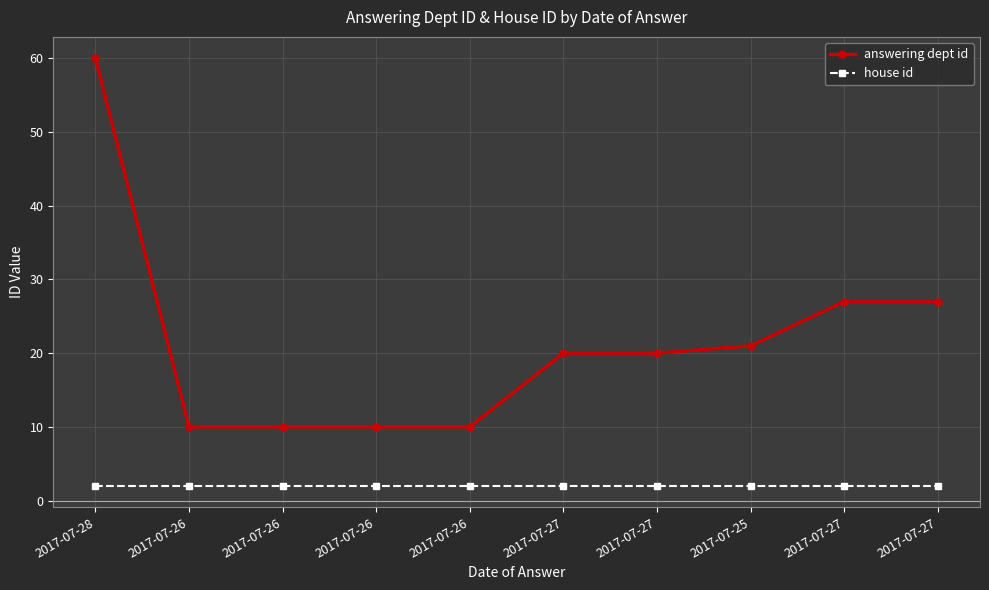

Rank the categories by answering dept id value from highest to lowest.

2017-07-28, 2017-07-27, 2017-07-27, 2017-07-25, 2017-07-27, 2017-07-27, 2017-07-26, 2017-07-26, 2017-07-26, 2017-07-26